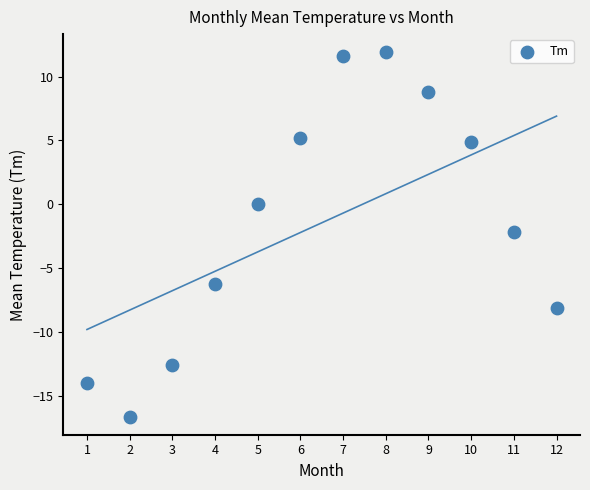

What is the average Y value?

-1.4